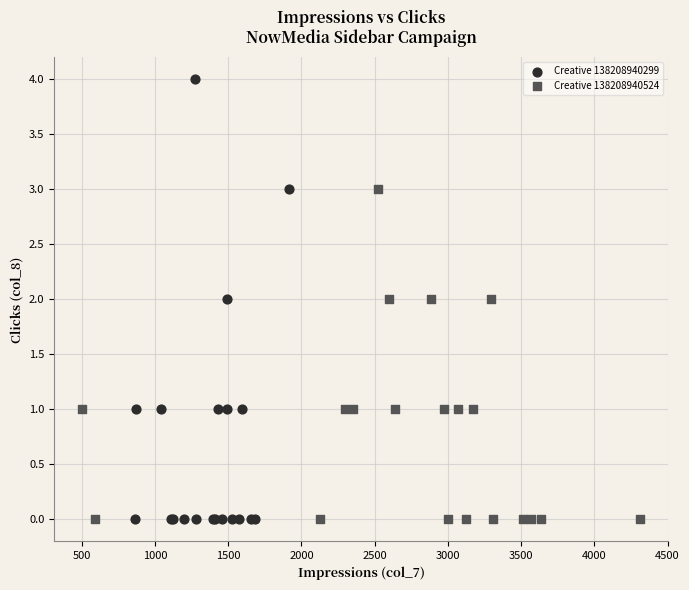

Which series contains the highest Y value?

Creative 138208940299